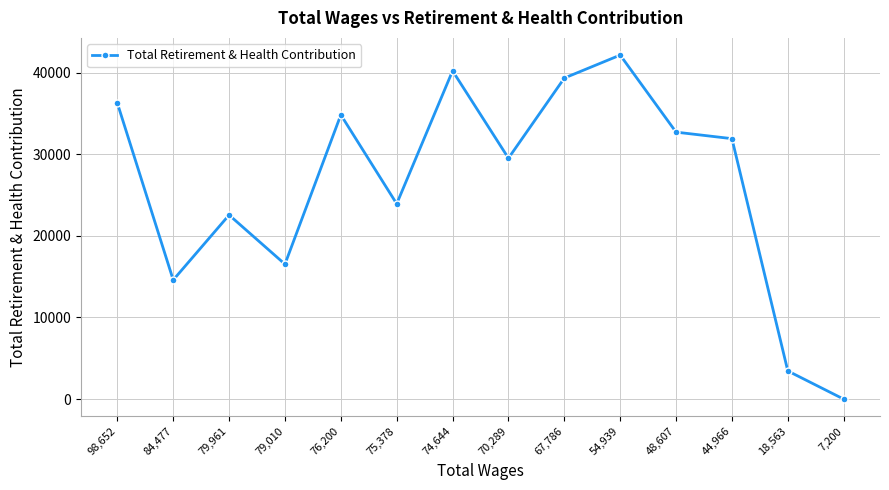

Reading left to right, transcribe all the data shown in this chart.

36258	14593	22552	16527	34819	23922	40206	29509	39323	42138	32701	31902	3451	0